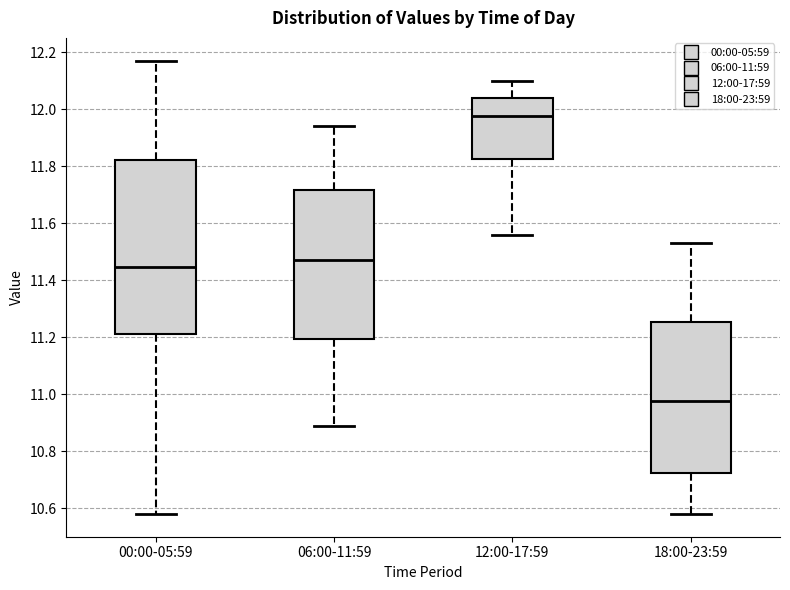

Reading left to right, transcribe this box plot: for each box, give where its median line is, the range the box spans, and where its two whiskers end, as read against the y-axis. The values are not printed on the chart, so give them approximately, as read against the axis.

00:00-05:59: median 11.44, box 11.22 to 11.82, whiskers 10.58 to 12.18
06:00-11:59: median 11.48, box 11.20 to 11.72, whiskers 10.90 to 11.94
12:00-17:59: median 11.98, box 11.82 to 12.04, whiskers 11.56 to 12.10
18:00-23:59: median 10.98, box 10.72 to 11.26, whiskers 10.58 to 11.54